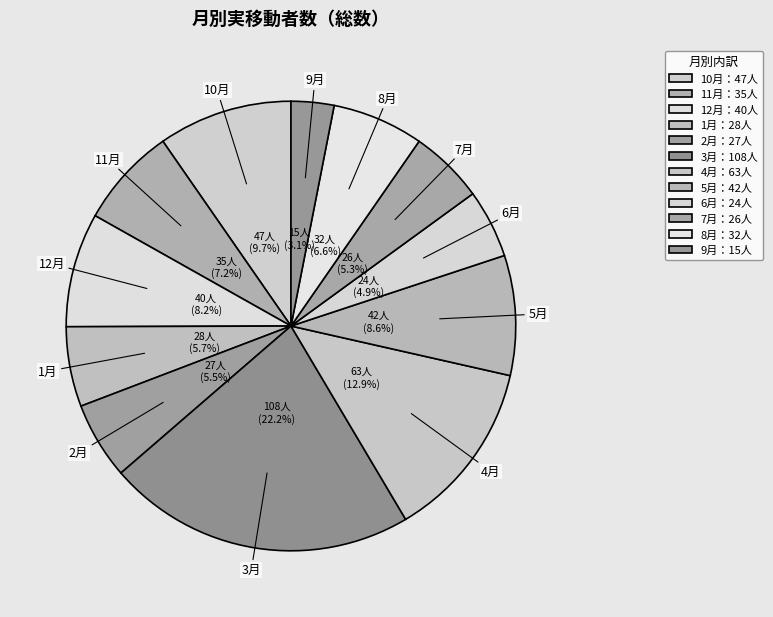

How many segments does this pie chart have?

12